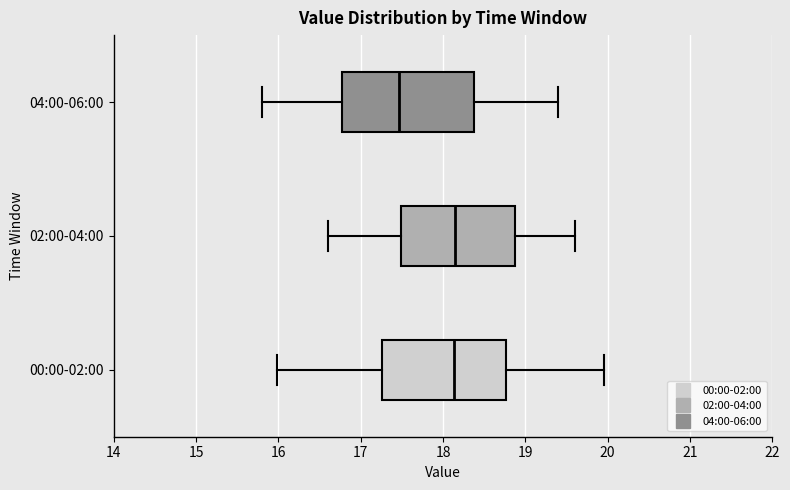

Which box's median line is the furthest to the left?

04:00-06:00